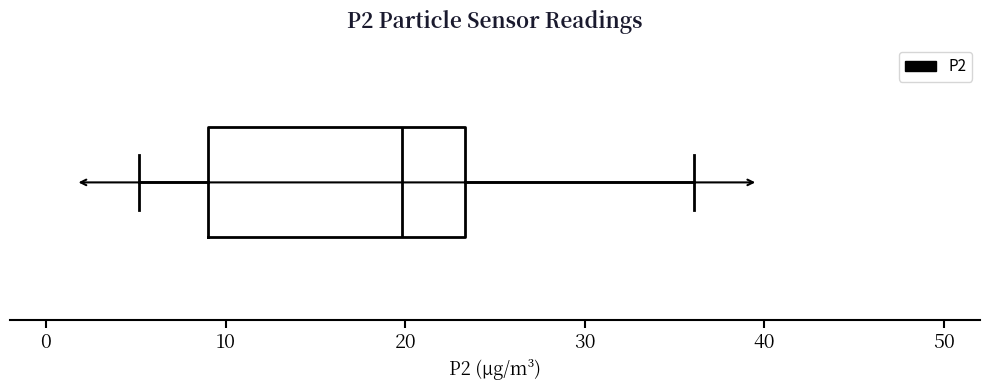

Read this box plot against the x-axis: the position of the median line, the range covered by the box, and the ends of both whiskers. The values are not printed on the chart, so give them approximately, as read against the axis.

median 20, box 9 to 23, whiskers 5 to 36